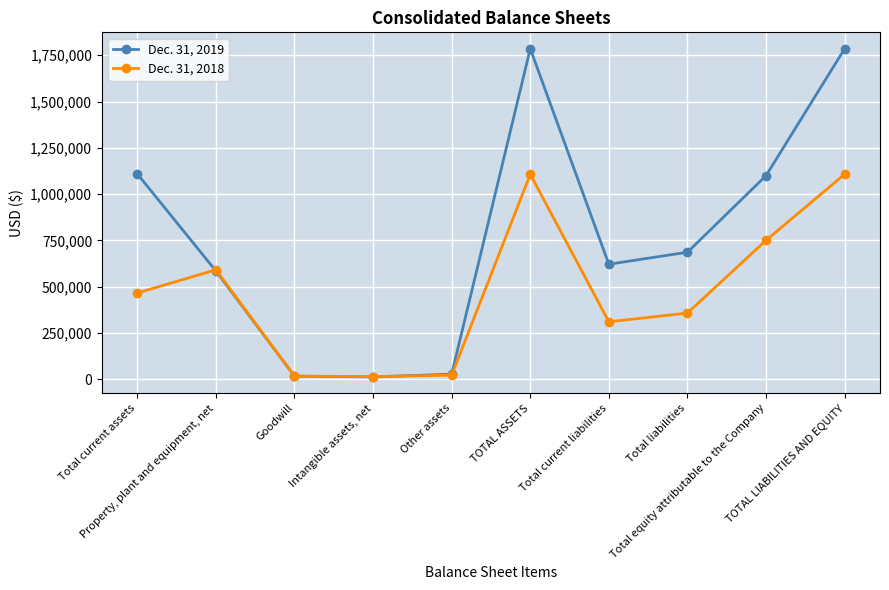

What is the difference between the maximum and minimum values in the Dec. 31, 2018 series?

1093450